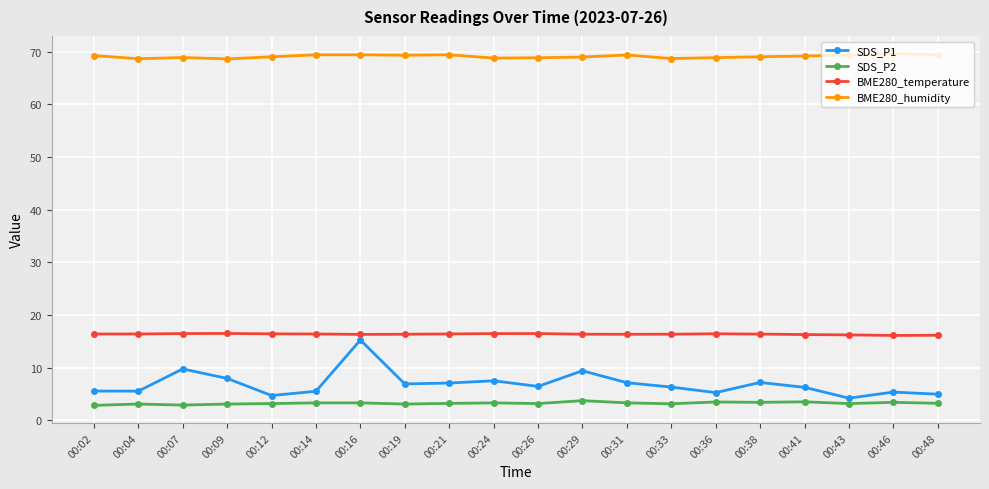

True or false: BME280_temperature has a value of 23.3 at 00:19.

False